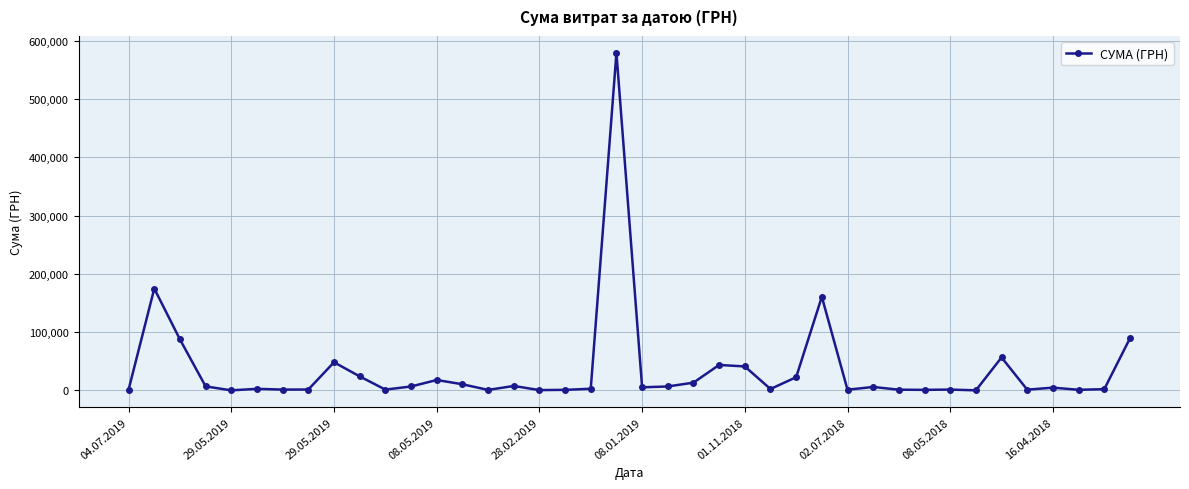

True or false: the data has more than 0 interior local peaks.

True